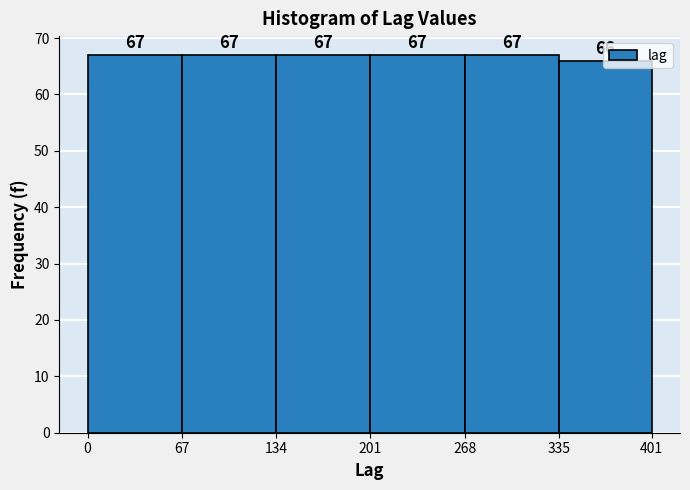

Reading left to right, transcribe this chart: for each bar, give the range it covers on the x-axis and its height.

0 to 67: 67
67 to 134: 67
134 to 201: 67
201 to 268: 67
268 to 335: 67
335 to 401: 66